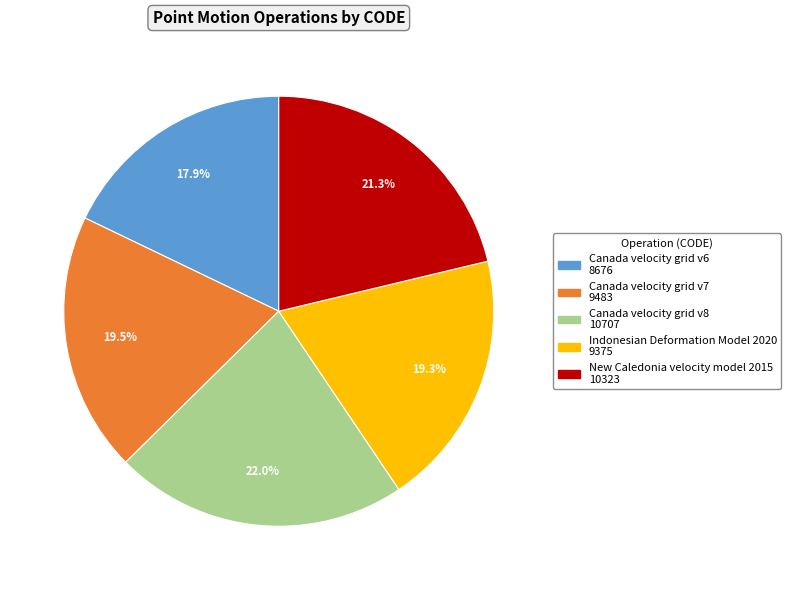

Which has a higher value, Canada velocity grid v6 or Canada velocity grid v8?

Canada velocity grid v8